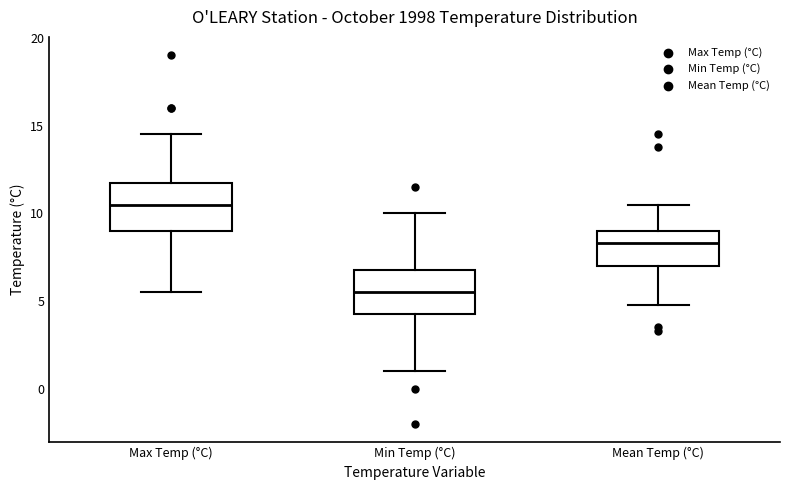

Which box's median line is the highest?

Max Temp (°C)